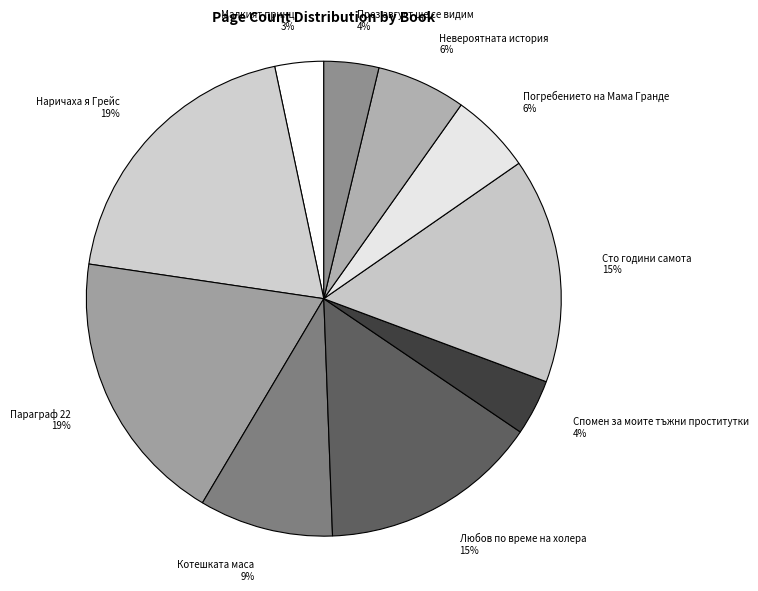

How many slices are in this pie chart?

10